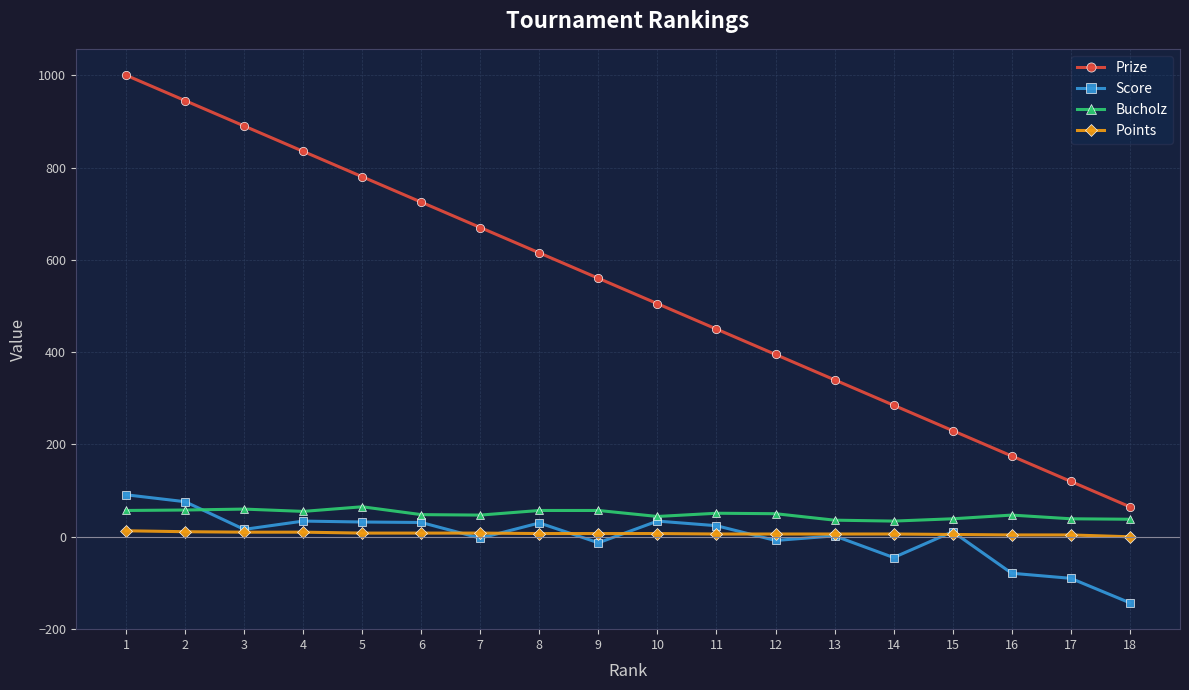

What is the sum of the Prize values at 1 and 13?

1340